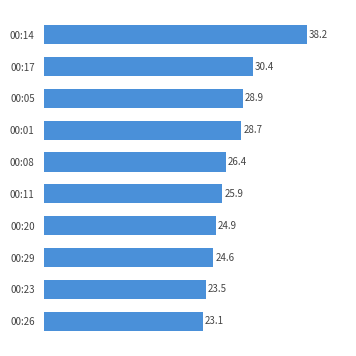

List the labels in order of value, smallest first.

00:26, 00:23, 00:29, 00:20, 00:11, 00:08, 00:01, 00:05, 00:17, 00:14